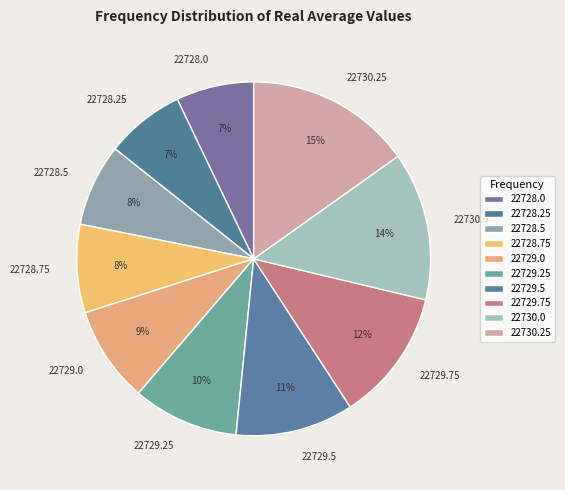

To the nearest percent, what percentage of the pie is 22728.0?

7%